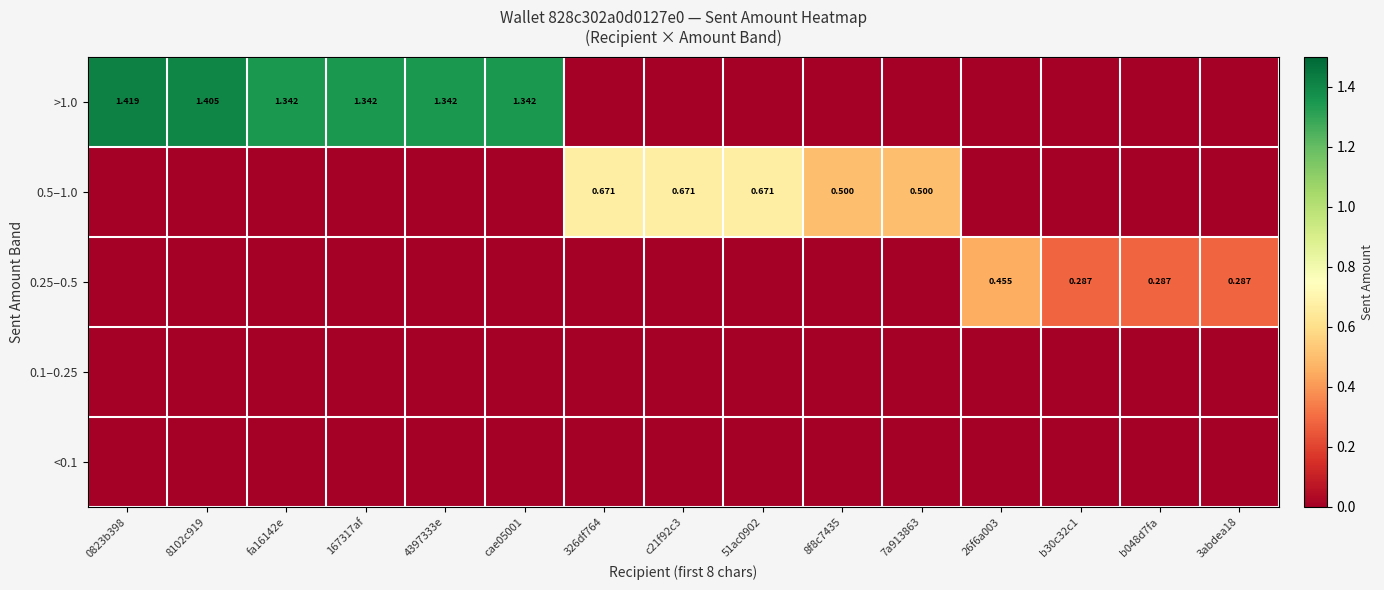

What is the spread (max minus min) of values at 0823b398?

1.4